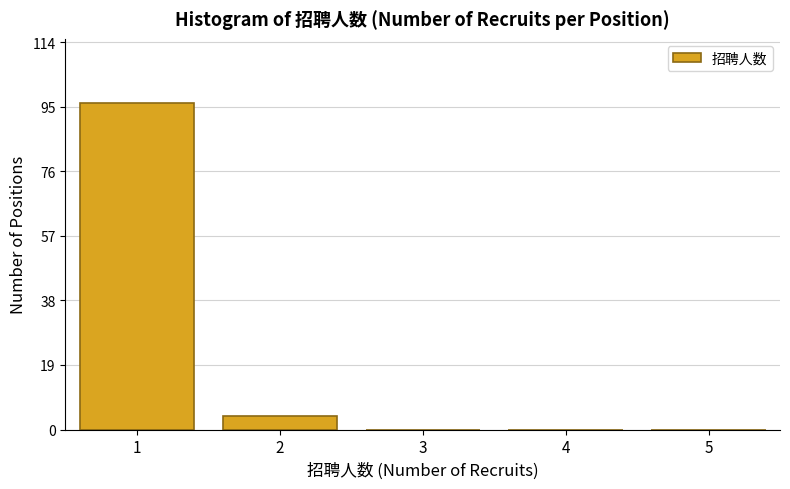

Reading left to right, list all the values displayed in this chart.

1=96	2=4	3=0	4=0	5=0